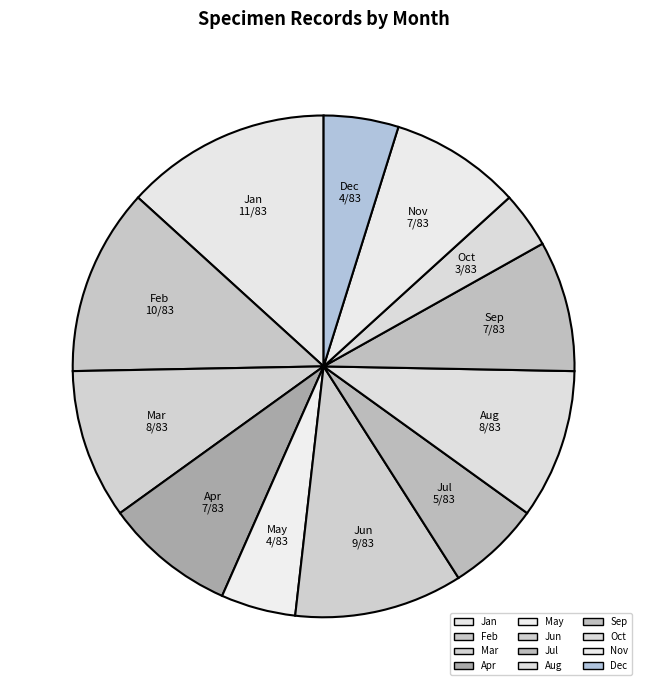

Approximately how many times larger is the value at Apr compared to Aug?

0.9